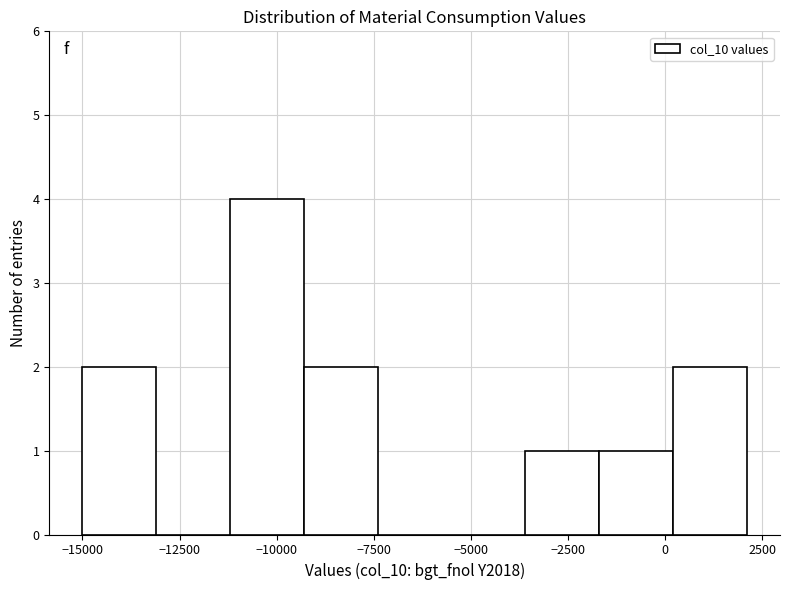

Read against the x-axis, roughly where is the centre of the tallest bar?

-10000